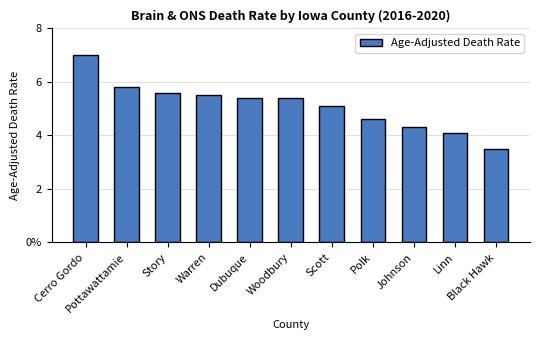

Rank the categories by value from lowest to highest.

Black Hawk, Linn, Johnson, Polk, Scott, Dubuque, Woodbury, Warren, Story, Pottawattamie, Cerro Gordo